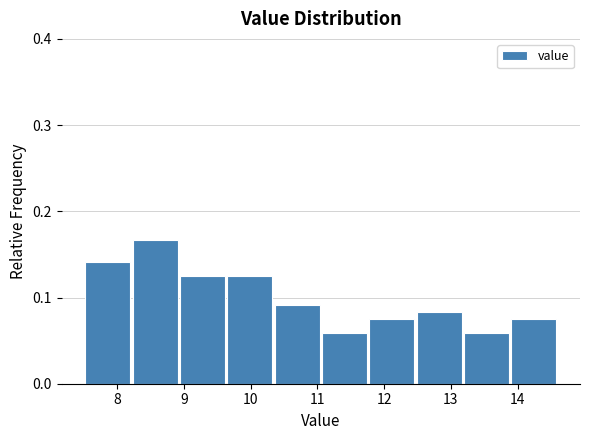

Reading left to right, list every bar in this chart as the range it spans on the x-axis followed by its height. Neither the bar edges nor the heights are printed on the chart, so give them approximately, as read against the axes.

7.50 to 8.21: 0.14
8.21 to 8.92: 0.17
8.92 to 9.63: 0.13
9.63 to 10.34: 0.13
10.34 to 11.05: 0.09
11.05 to 11.76: 0.06
11.76 to 12.47: 0.08
12.47 to 13.18: 0.08
13.18 to 13.89: 0.06
13.89 to 14.60: 0.08